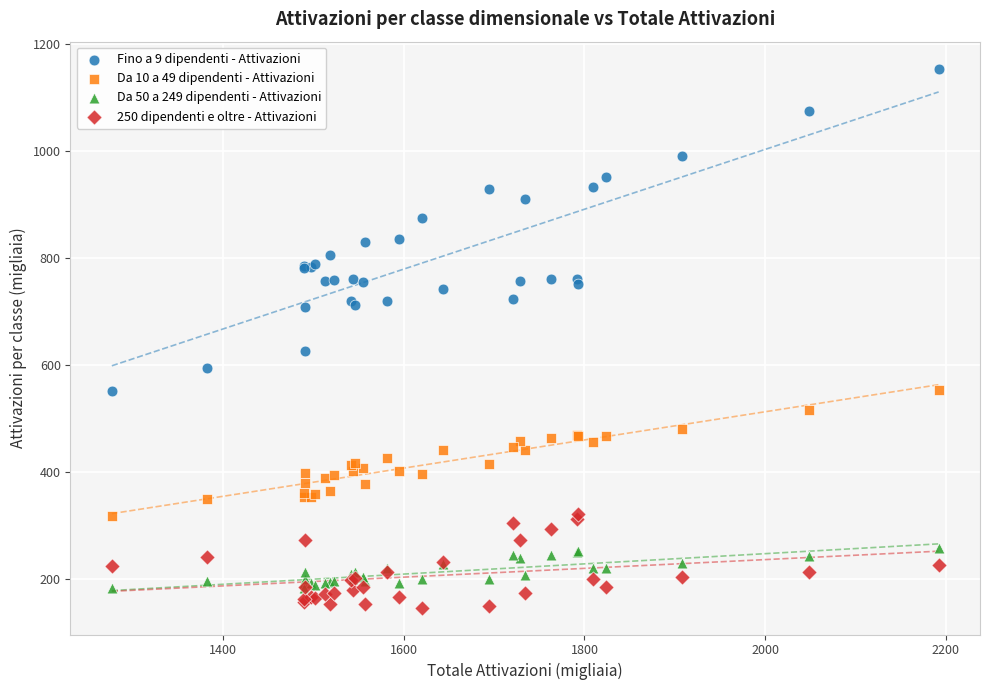

Across all series, what Y value is closest to 650?

626